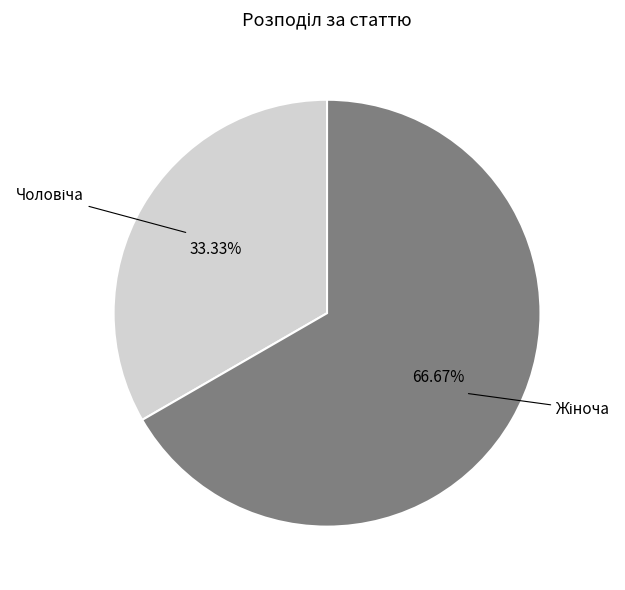

Is there a majority slice in this chart?

Yes